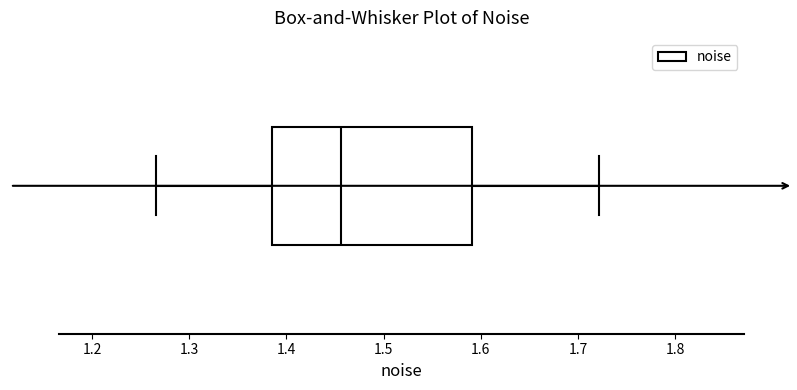

Where does the left whisker of the box end on the x-axis? The values are not printed on the chart, so give them approximately, as read against the axis.

1.27